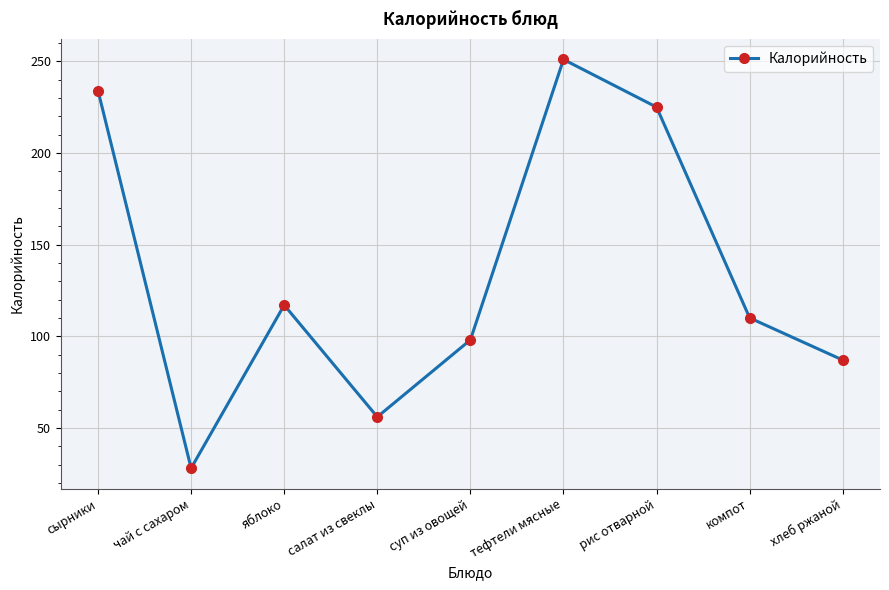

Is this an area chart (filled region under the line)?

No